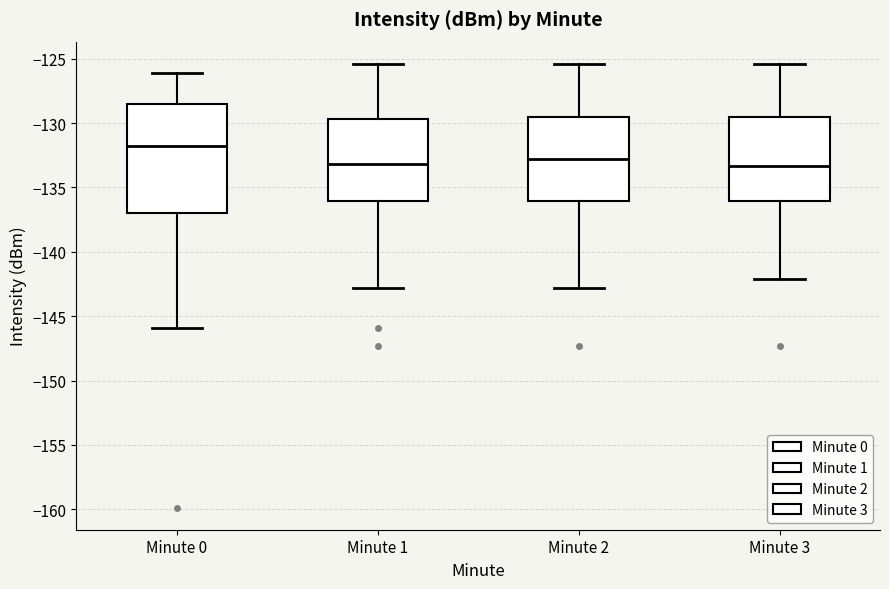

Reading left to right, transcribe this box plot: for each box, give where its median line is, the range the box spans, and where its two whiskers end, as read against the y-axis. The values are not printed on the chart, so give them approximately, as read against the axis.

Minute 0: median -132.0, box -137.0 to -128.5, whiskers -146.0 to -126.0
Minute 1: median -133.0, box -136.0 to -129.5, whiskers -143.0 to -125.5
Minute 2: median -133.0, box -136.0 to -129.5, whiskers -143.0 to -125.5
Minute 3: median -133.5, box -136.0 to -129.5, whiskers -142.0 to -125.5